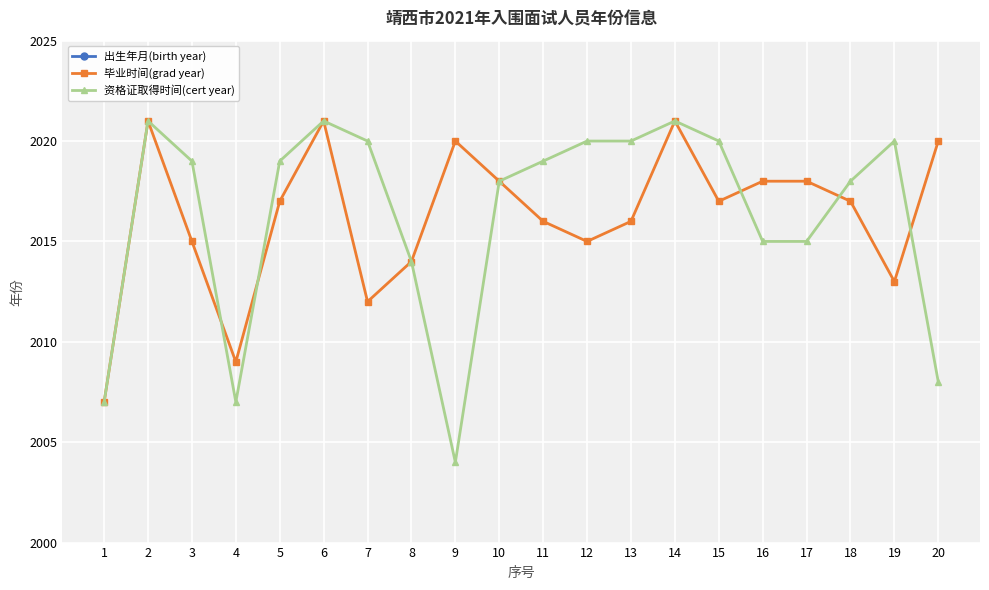

The value of 资格证取得时间(cert year) at 8 is 3572. True or false?

False